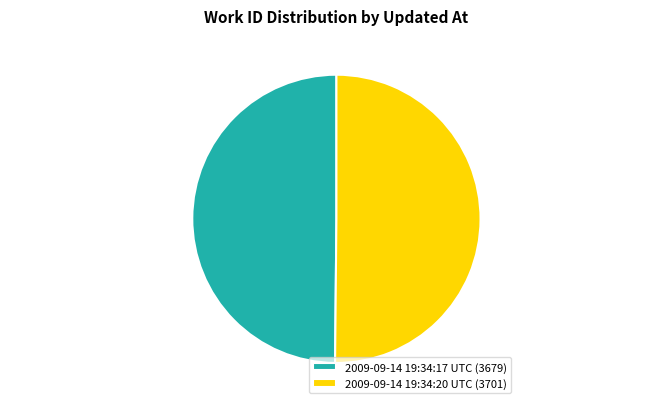

To the nearest percent, what is the combined percentage of 2009-09-14 19:34:17 UTC and 2009-09-14 19:34:20 UTC?

100%